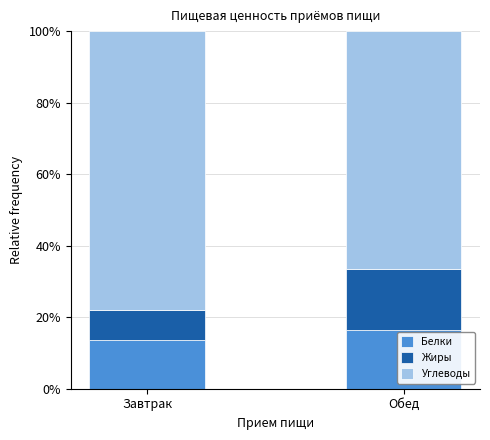

What is the total value across all series at Обед?

100.0